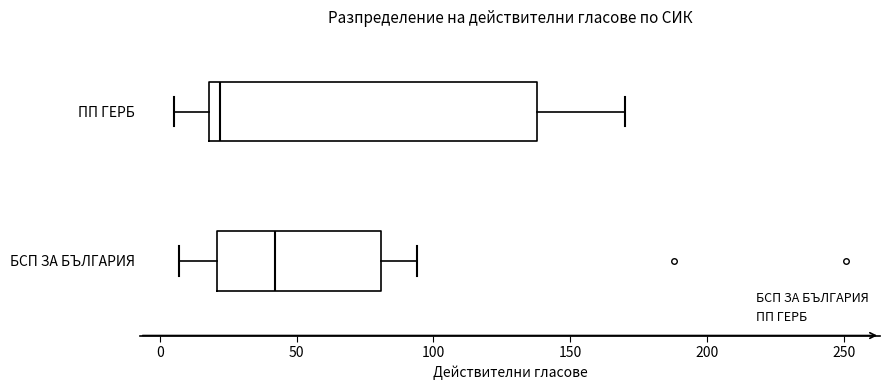

Reading bottom to top, read every box against the x-axis: the position of its median line, the range the box covers, and the ends of its whiskers. The values are not printed on the chart, so give them approximately, as read against the axis.

БСП ЗА БЪЛГАРИЯ: median 40, box 20 to 80, whiskers 5 to 95
ПП ГЕРБ: median 20 (just right of the box's left edge), box 20 to 140, whiskers 5 to 170